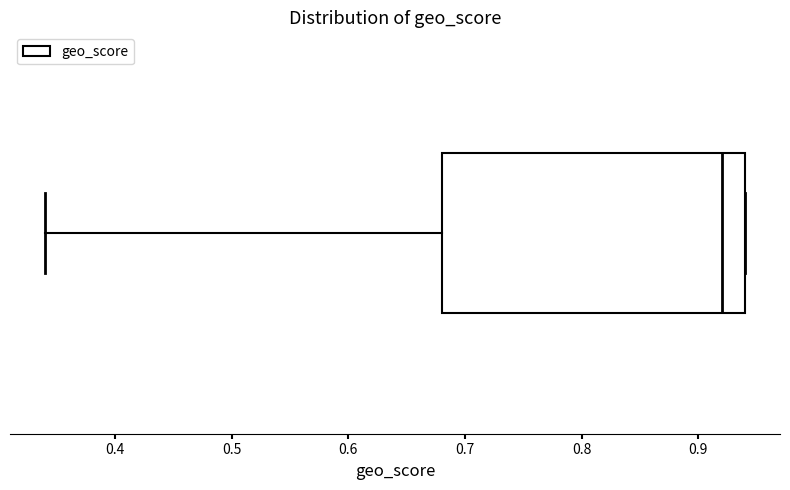

Where is the right edge of the box on the x-axis? The values are not printed on the chart, so give them approximately, as read against the axis.

0.94